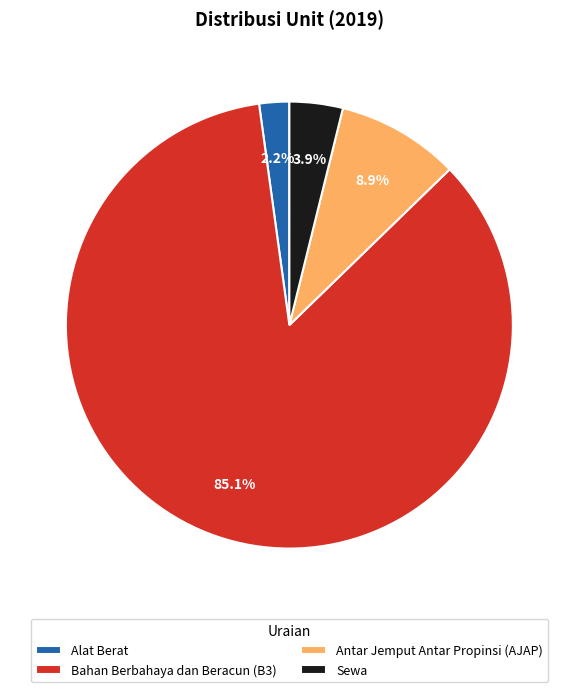

Which has a higher value, Alat Berat or Sewa?

Sewa